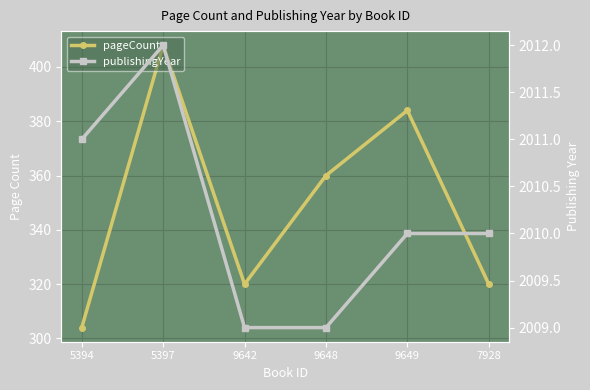

True or false: publishingYear and pageCount cross at least once.

False